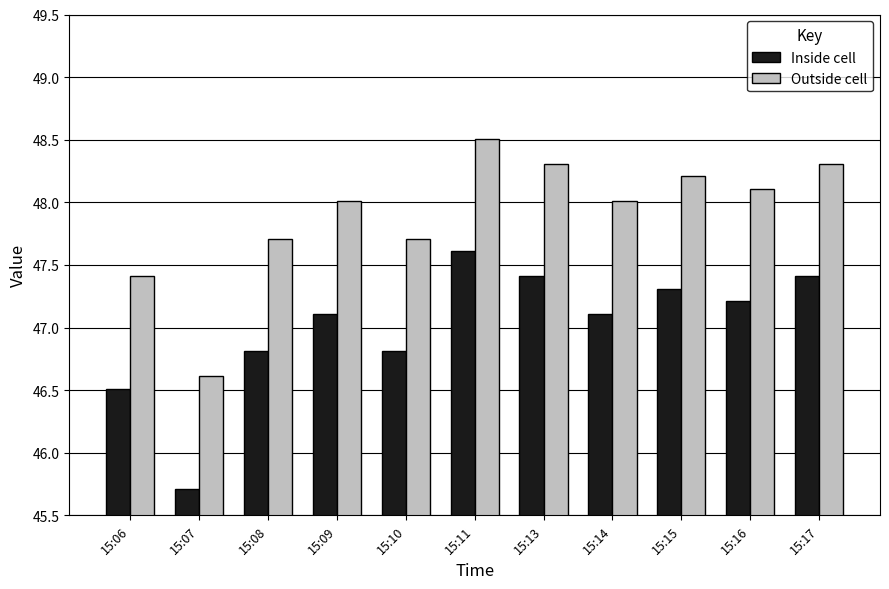

Which category has the highest value in the Inside cell series?

15:11